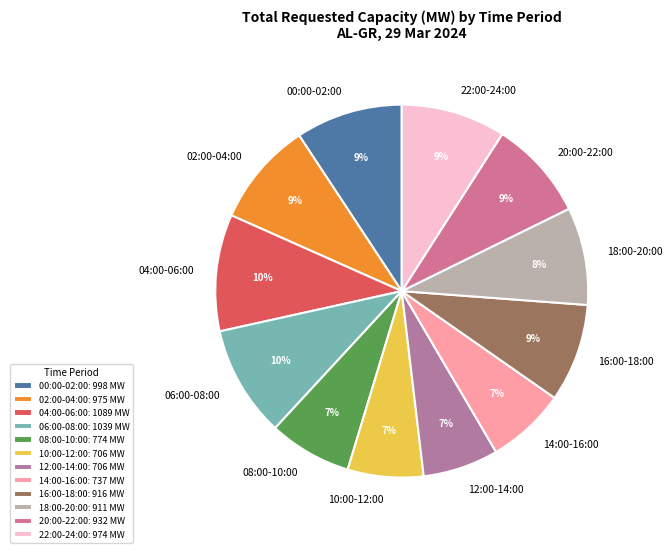

Is it true that 16:00-18:00 is 19% of the pie?

False